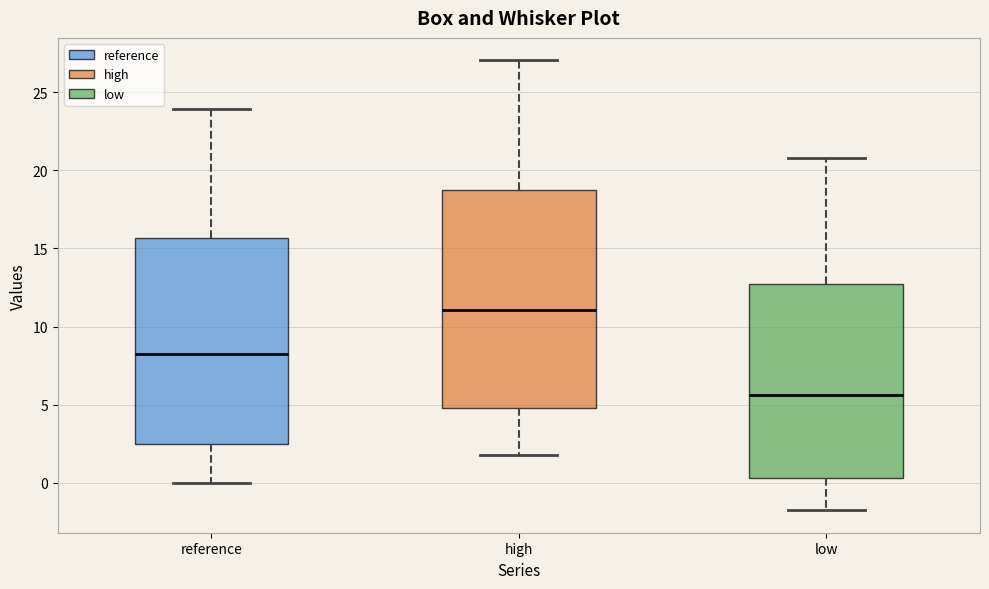

Reading left to right, transcribe this box plot: for each box, give where its median line is, the range the box spans, and where its two whiskers end, as read against the y-axis. The values are not printed on the chart, so give them approximately, as read against the axis.

reference: median 8.5, box 2.5 to 15.5, whiskers 0.0 to 24.0
high: median 11.0, box 5.0 to 18.5, whiskers 2.0 to 27.0
low: median 5.5, box 0.5 to 12.5, whiskers -2.0 to 21.0